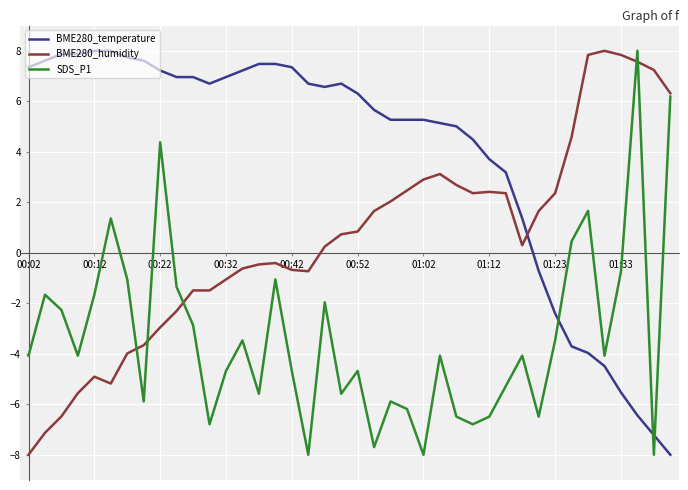

What is the sum of all BME280_humidity values?

20.4